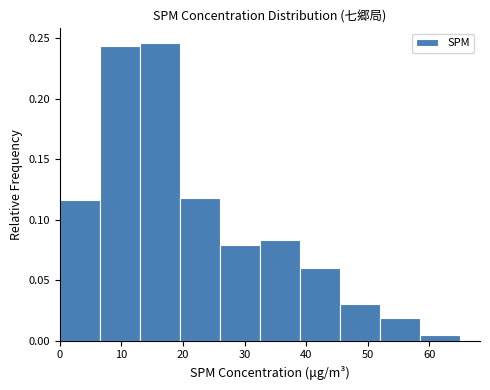

Reading left to right, list every bar in this chart as the range it spans on the x-axis followed by its height. Neither the bar edges nor the heights are printed on the chart, so give them approximately, as read against the axes.

0.0 to 6.5: 0.115
6.5 to 13.0: 0.245
13.0 to 19.5: 0.245
19.5 to 26.0: 0.120
26.0 to 32.5: 0.080
32.5 to 39.0: 0.085
39.0 to 45.5: 0.060
45.5 to 52.0: 0.030
52.0 to 58.5: 0.020
58.5 to 65.0: under 0.005